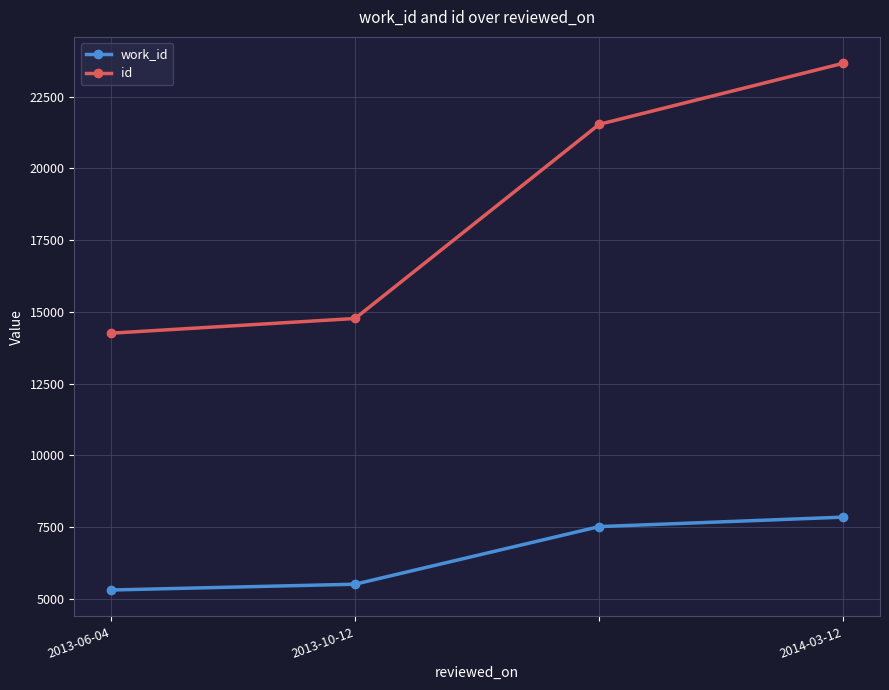

True or false: work_id and id cross at least once.

False